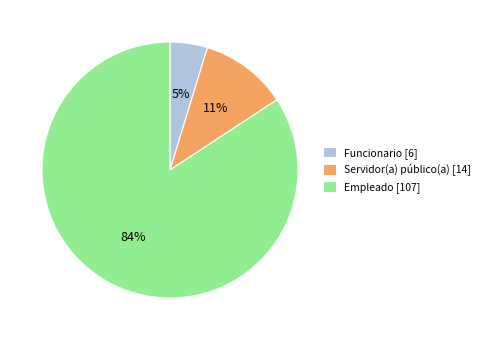

True or false: Empleado accounts for 95% of the total.

False